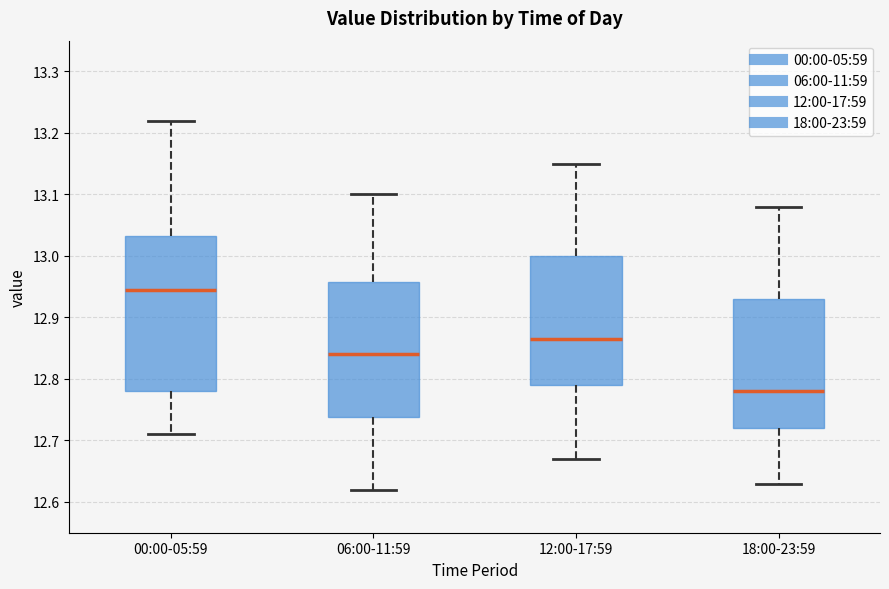

Which box's median line is the highest?

00:00-05:59